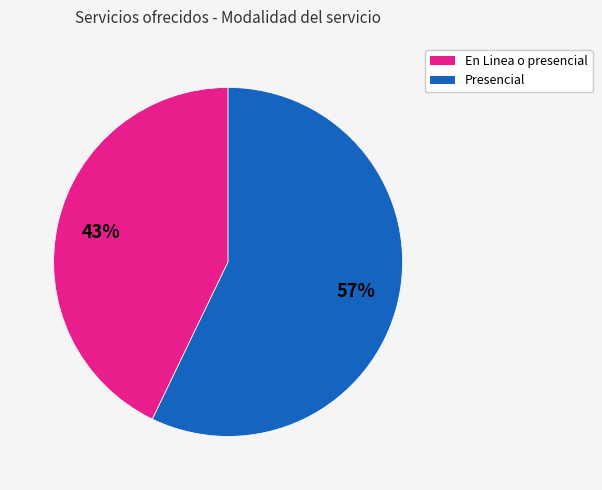

Is there any slice that represents more than half of the pie?

Yes